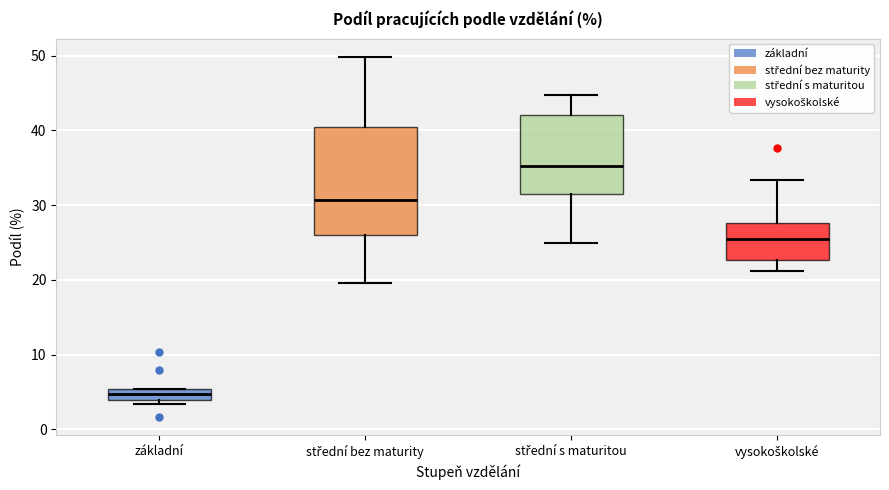

Where is the lower edge of the box for vysokoškolské on the y-axis? The values are not printed on the chart, so give them approximately, as read against the axis.

23